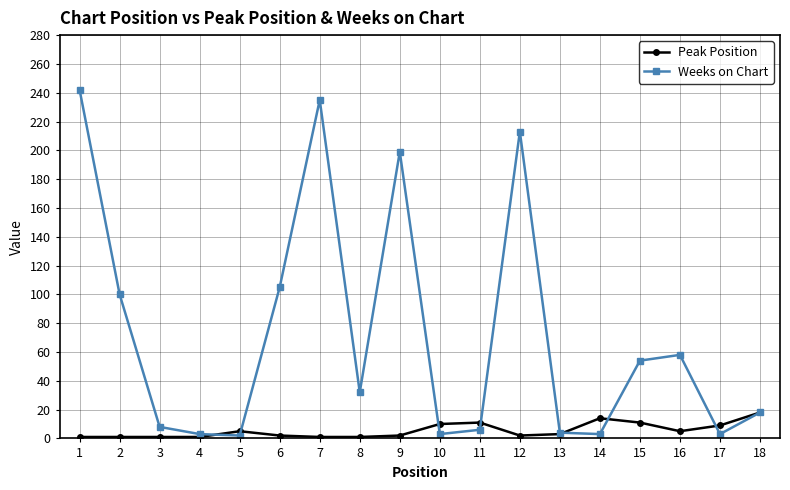

The value of Peak Position at 18 is 18. True or false?

True